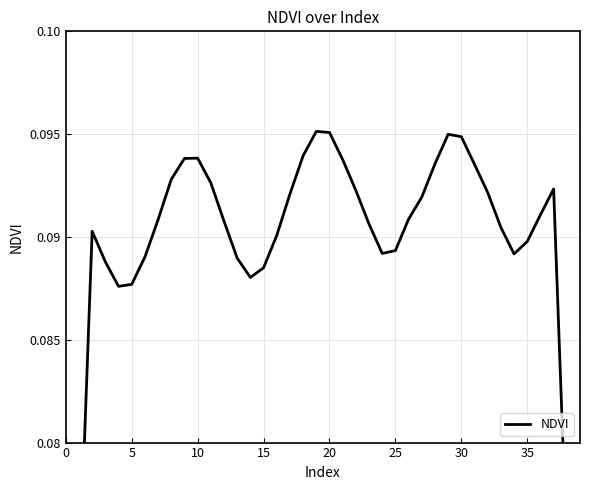

The value at 20 is 0.0. True or false?

False